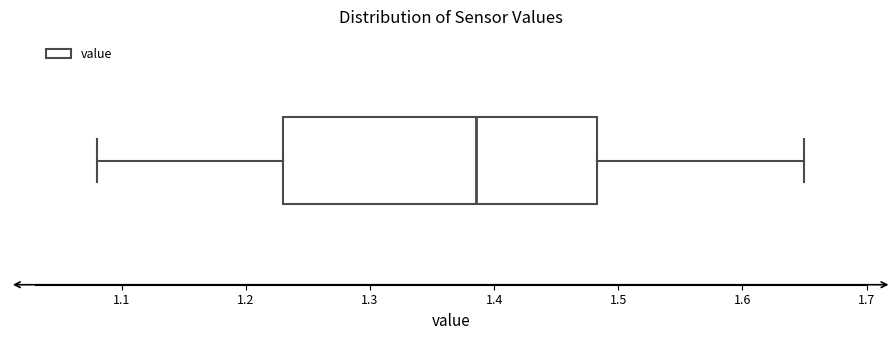

Where does the left whisker of the box end on the x-axis? The values are not printed on the chart, so give them approximately, as read against the axis.

1.08